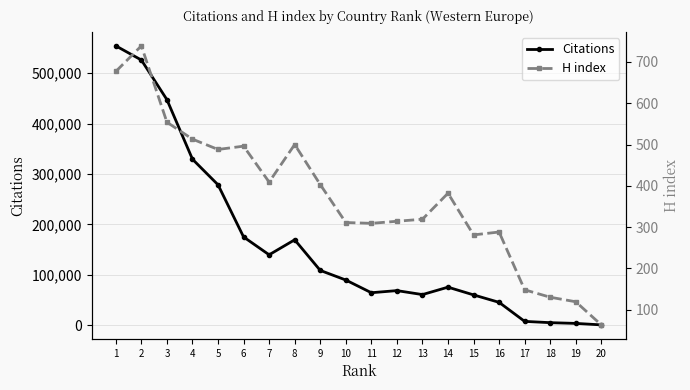

True or false: Citations and H index intersect in this chart.

False